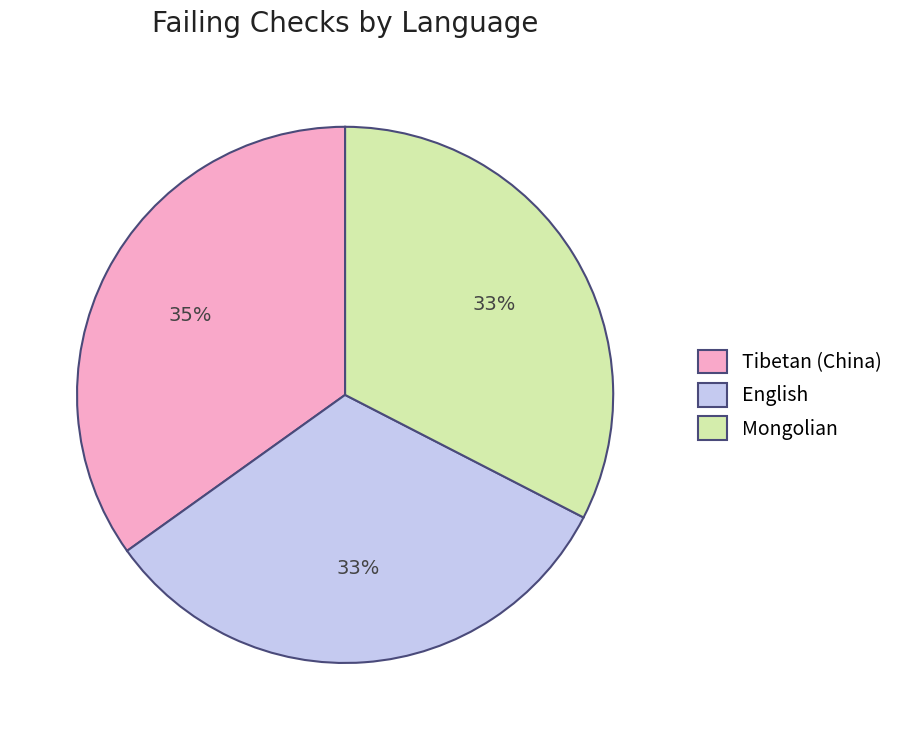

Approximately how many times larger is the value at English compared to Mongolian?

1.0